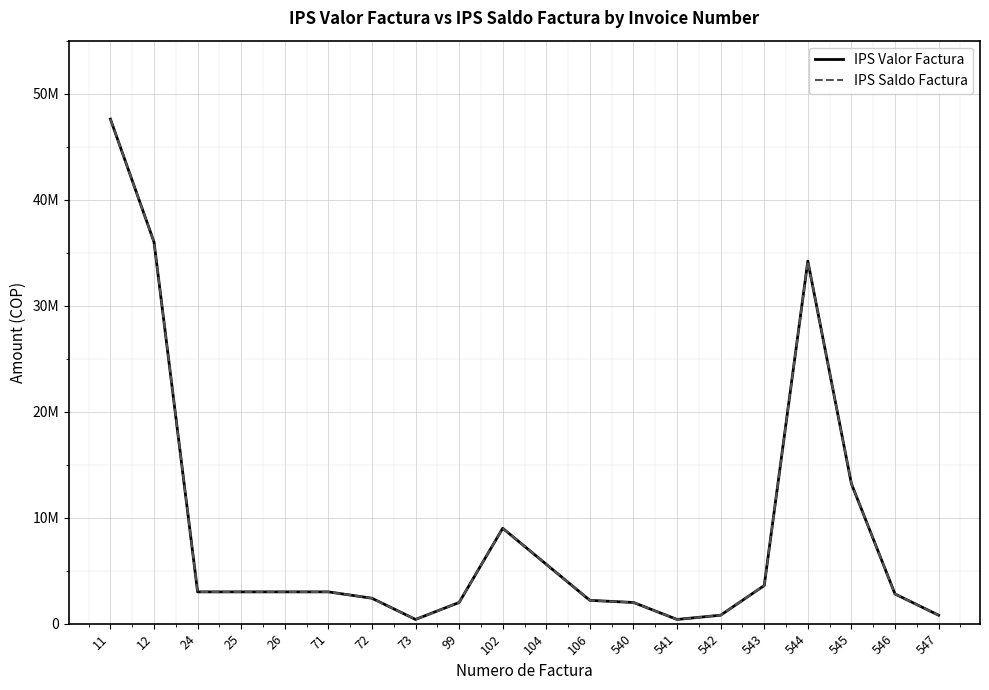

At which label is IPS Saldo Factura closest to 23996000?

544